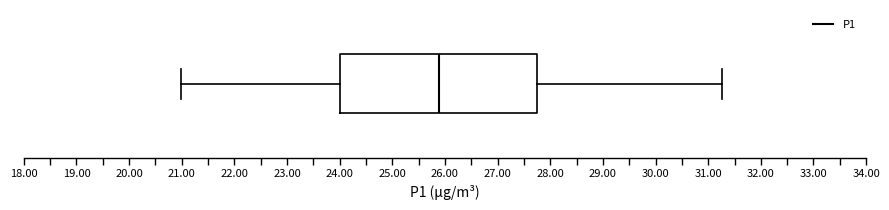

Where does the median line of the box sit on the x-axis? The values are not printed on the chart, so give them approximately, as read against the axis.

25.9